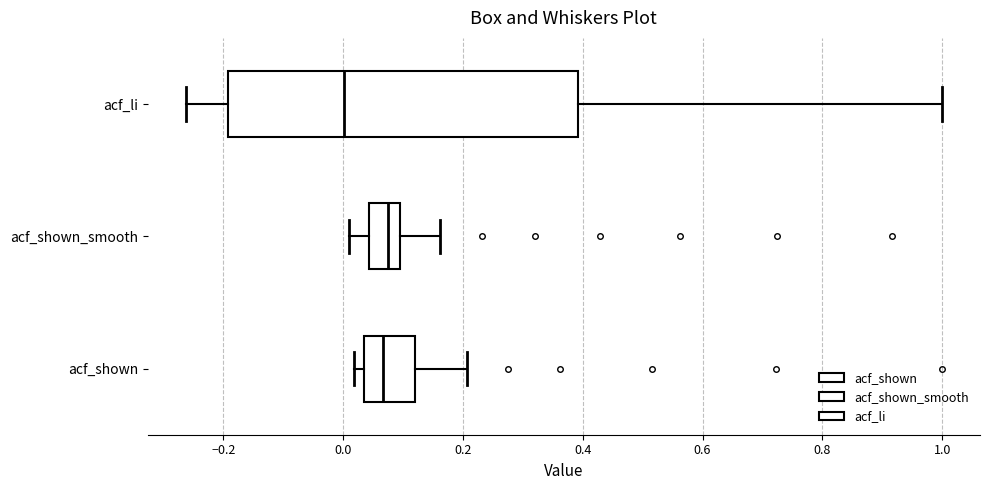

Reading bottom to top, read every box against the x-axis: the position of its median line, the range the box covers, and the ends of its whiskers. The values are not printed on the chart, so give them approximately, as read against the axis.

acf_shown: median 0.06, box 0.04 to 0.12, whiskers 0.02 to 0.20
acf_shown_smooth: median 0.08, box 0.04 to 0.10, whiskers 0.02 to 0.16
acf_li: median 0.00, box -0.20 to 0.40, whiskers -0.26 to 1.00